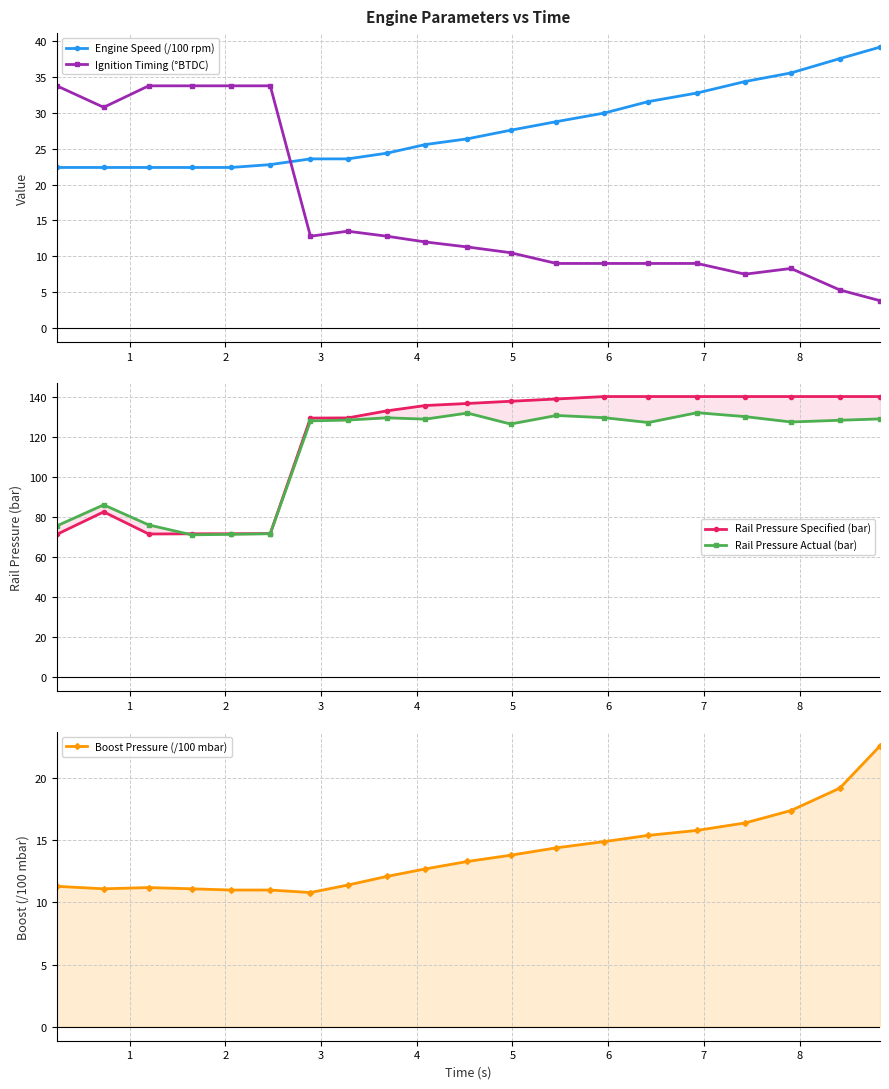

What is the difference between the maximum and minimum values in the Ignition Timing (°BTDC) series?

30.0